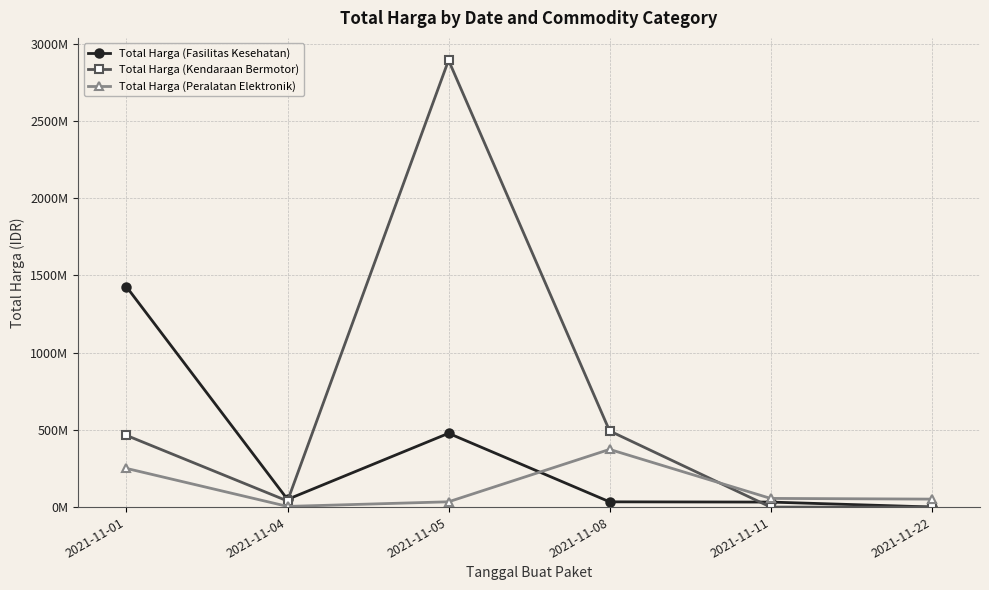

What is the difference between the Total Harga (Fasilitas Kesehatan) values at 2021-11-04 and 2021-11-11?

17288840